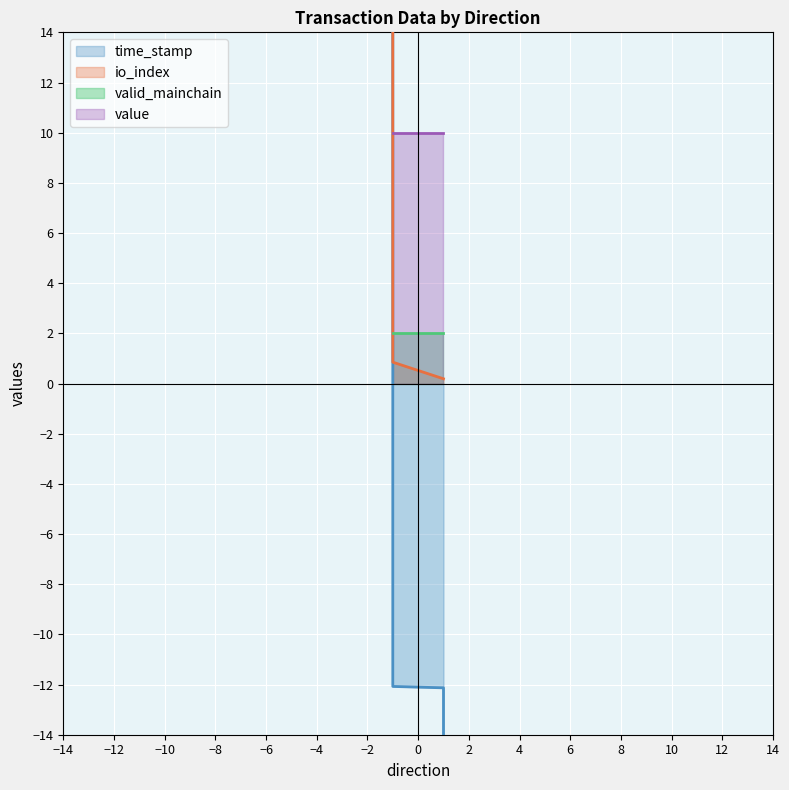

List the labels in order of io_index value, smallest first.

1, 1, -1, -1